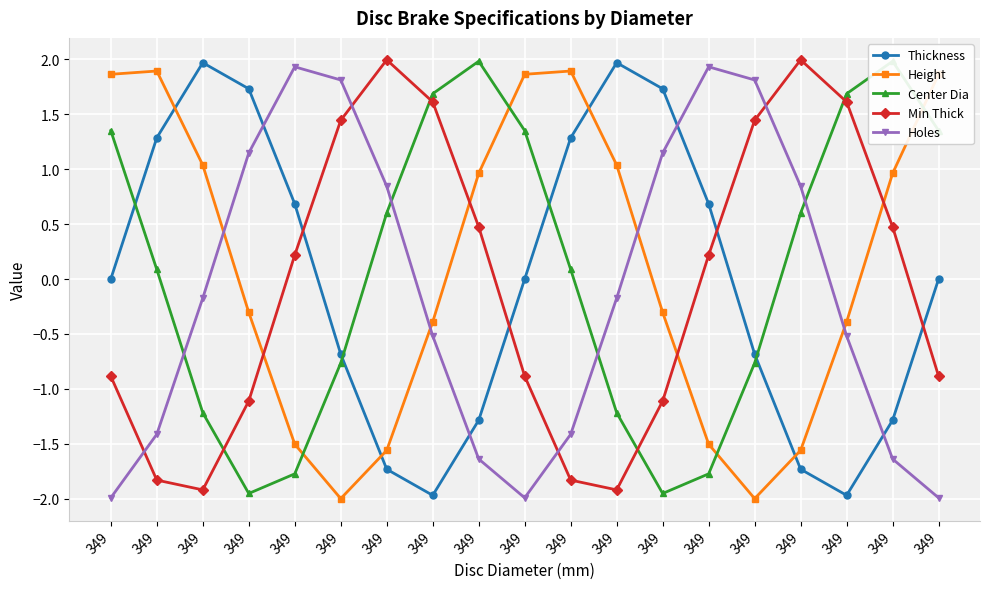

Which has a higher value, 349 or 349?

349